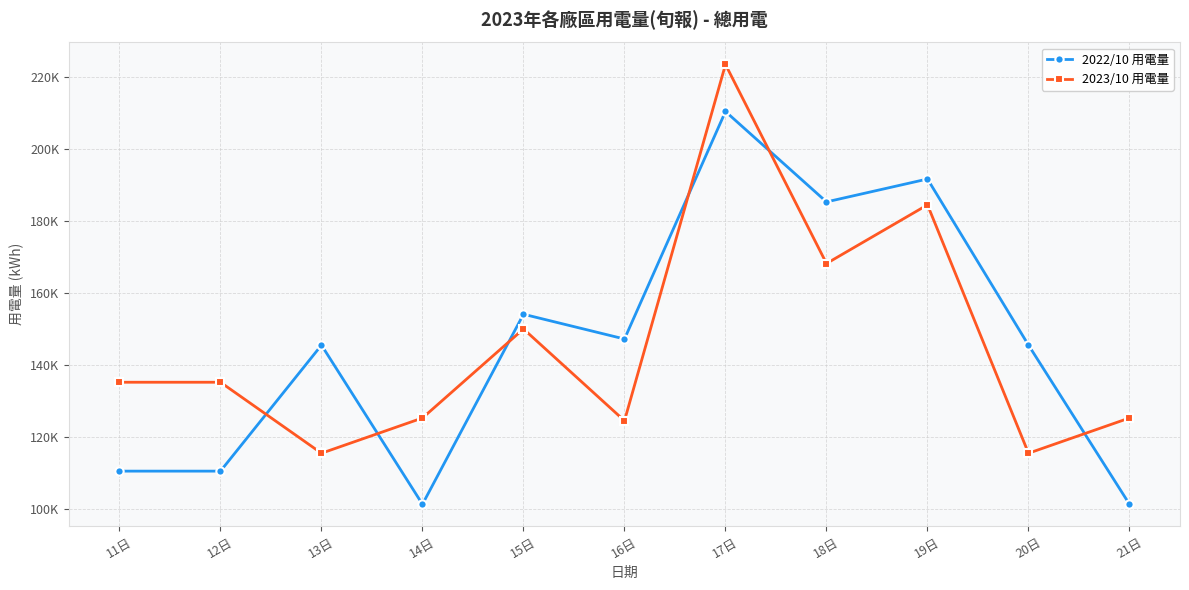

The value of 2022/10 用電量 at 19日 is 253162.0. True or false?

False